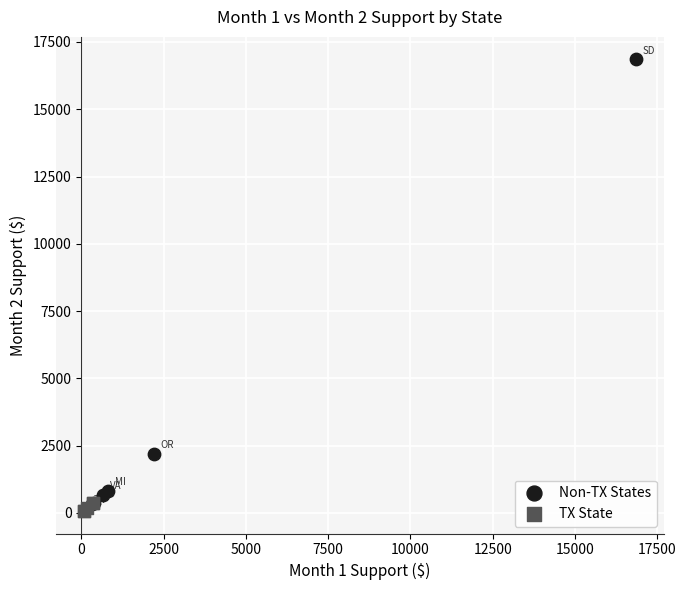

Which series contains the highest Y value?

Non-TX States